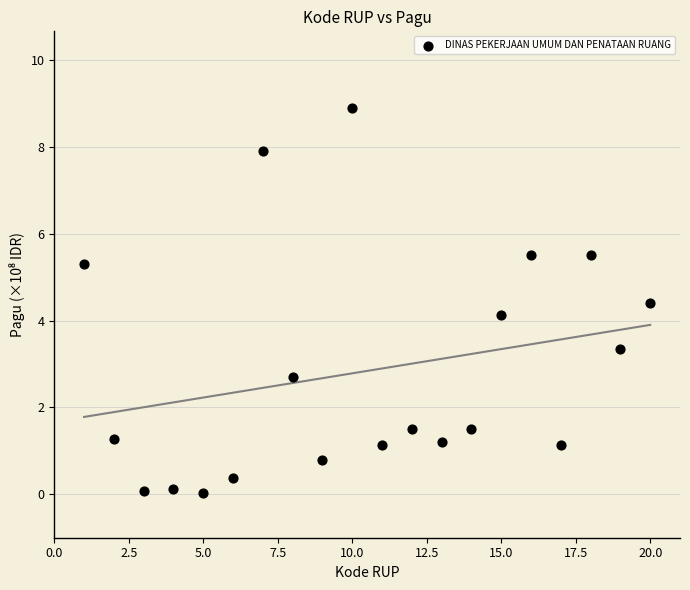

What is the range of X values (max minus min)?

19.0